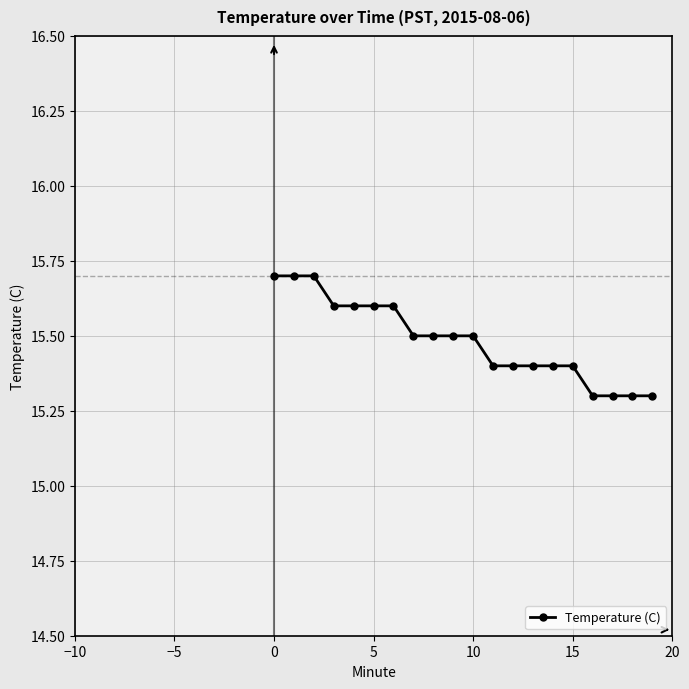

Count the values in the range 15 to 16.

20